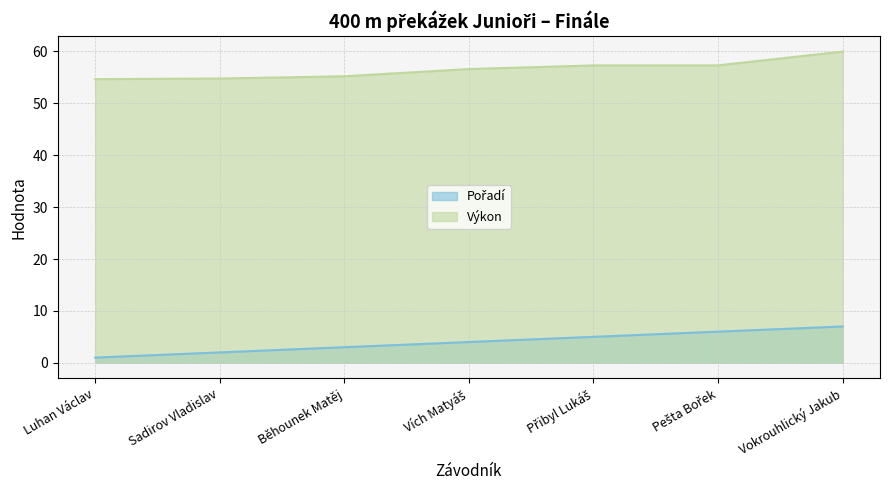

True or false: Pořadí has more than 1 interior local peaks.

False